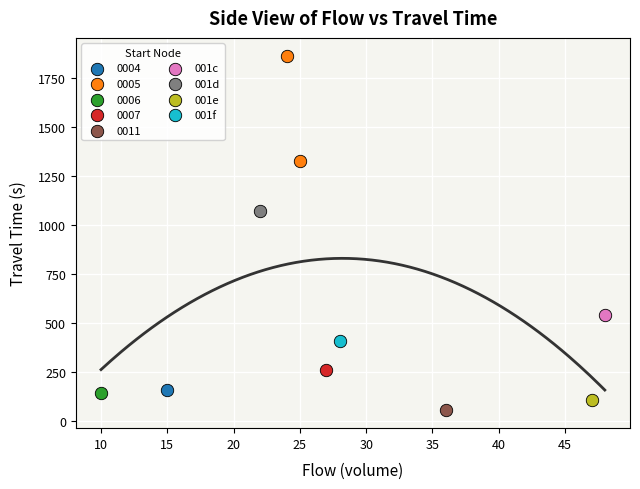

What are all the series names shown in the legend?

0004, 0005, 0006, 0007, 0011, 001c, 001d, 001e, 001f